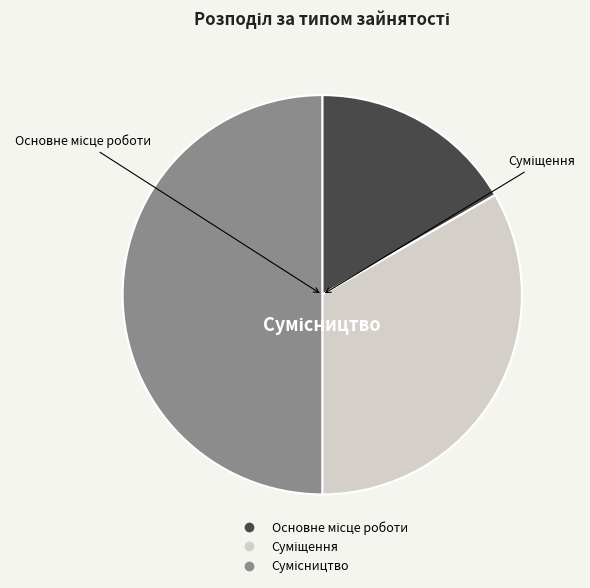

Count the number of slices in the pie.

3